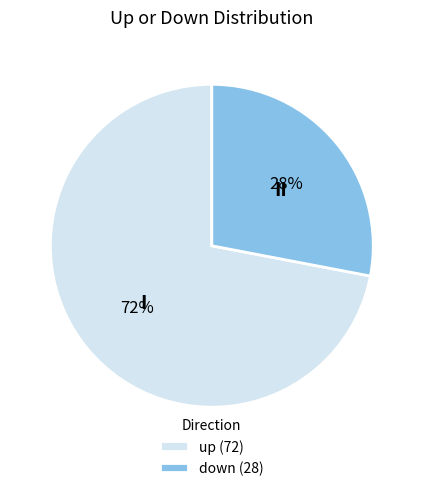

To the nearest percent, what is the difference between the largest and smallest slice percentages?

44%